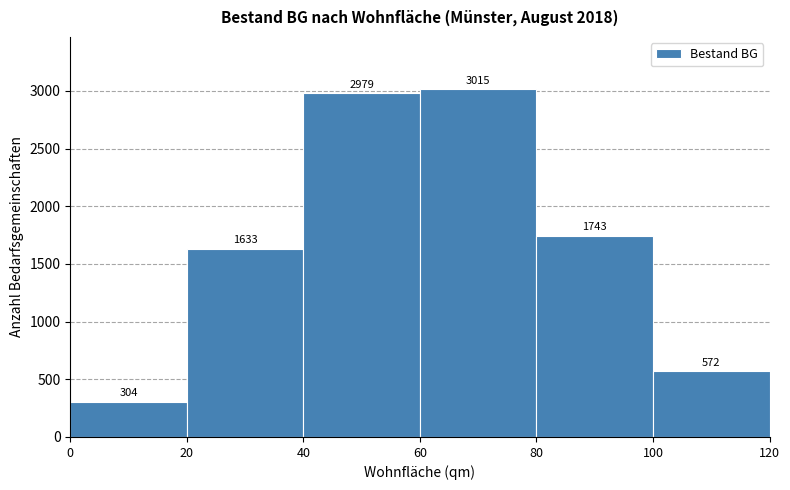

Reading left to right, list every bar in this chart as the range it spans on the x-axis followed by its height.

0 to 20: 304
20 to 40: 1633
40 to 60: 2979
60 to 80: 3015
80 to 100: 1743
100 to 120: 572